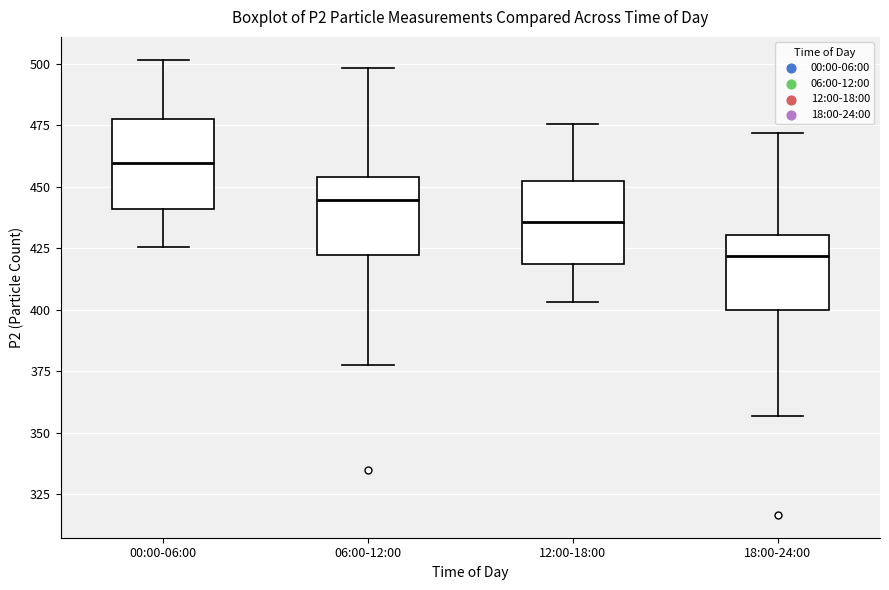

Reading left to right, transcribe this box plot: for each box, give where its median line is, the range the box spans, and where its two whiskers end, as read against the y-axis. The values are not printed on the chart, so give them approximately, as read against the axis.

00:00-06:00: median 460, box 440 to 480, whiskers 425 to 500
06:00-12:00: median 445, box 420 to 455, whiskers 380 to 500
12:00-18:00: median 435, box 420 to 450, whiskers 405 to 475
18:00-24:00: median 420, box 400 to 430, whiskers 355 to 470